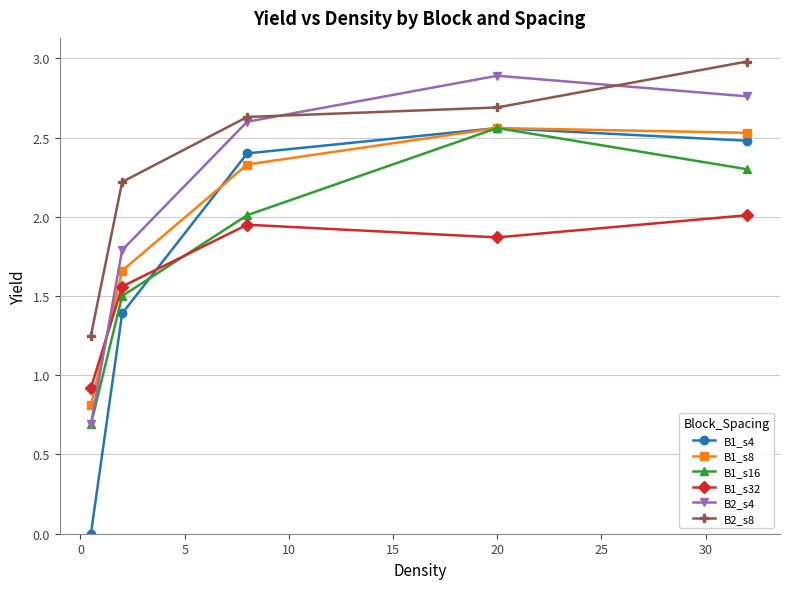

True or false: B2_s4 has more than 0 interior local peaks.

True